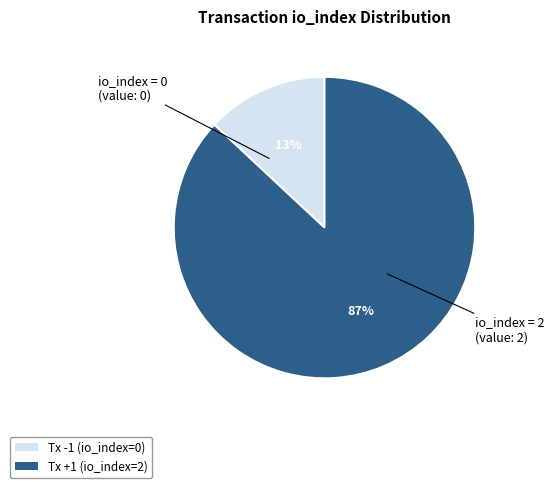

To the nearest percent, what is the combined percentage of Tx -1 (io_index=0) and Tx +1 (io_index=2)?

100%